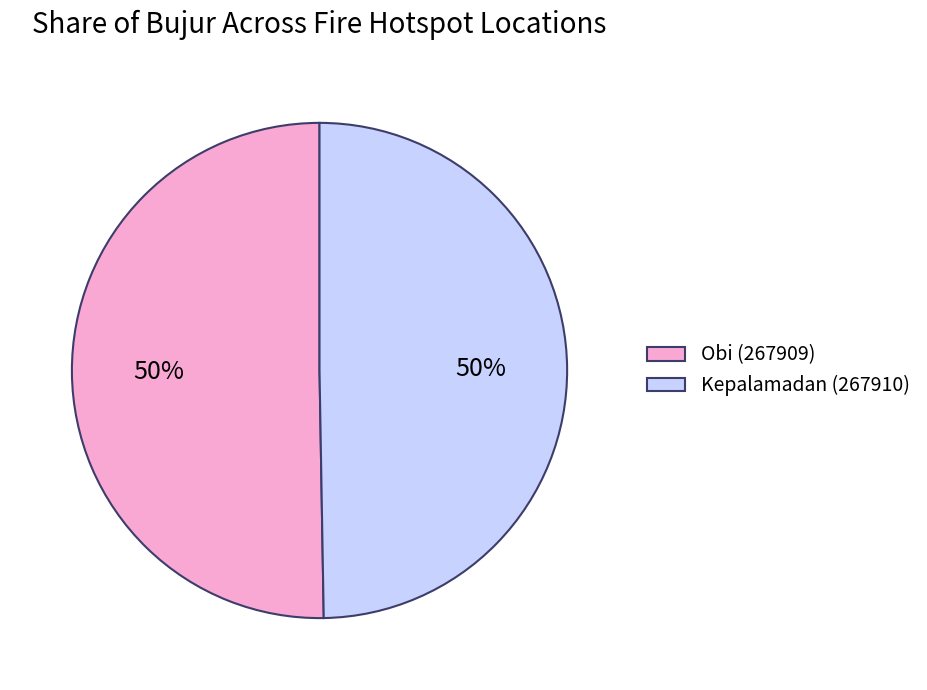

Approximately how many times larger is the value at Obi (267909) compared to Kepalamadan (267910)?

1.0